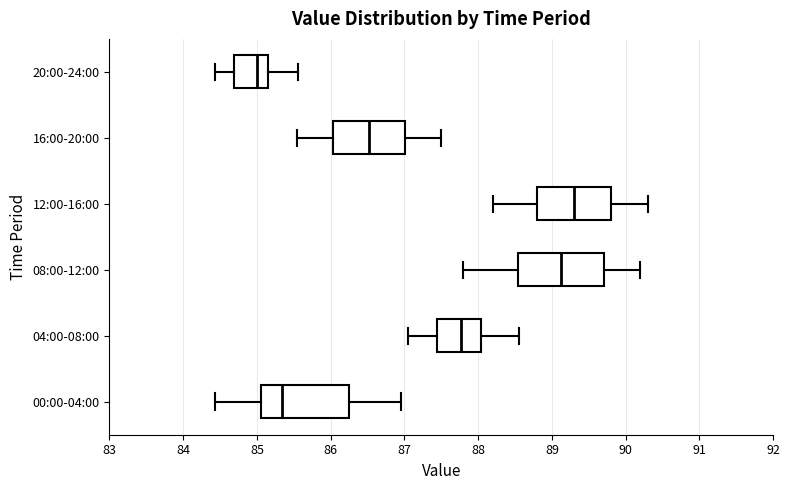

Reading bottom to top, read every box against the x-axis: the position of its median line, the range the box covers, and the ends of its whiskers. The values are not printed on the chart, so give them approximately, as read against the axis.

00:00-04:00: median 85.3, box 85.1 to 86.3, whiskers 84.4 to 87.0
04:00-08:00: median 87.8, box 87.4 to 88.0, whiskers 87.1 to 88.6
08:00-12:00: median 89.1, box 88.5 to 89.7, whiskers 87.8 to 90.2
12:00-16:00: median 89.3, box 88.8 to 89.8, whiskers 88.2 to 90.3
16:00-20:00: median 86.5, box 86.0 to 87.0, whiskers 85.6 to 87.5
20:00-24:00: median 85.0, box 84.7 to 85.2, whiskers 84.4 to 85.6